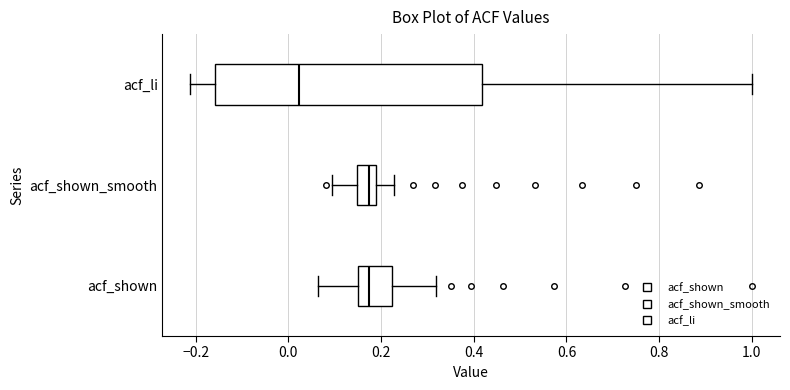

Which box's median line is the furthest to the left?

acf_li